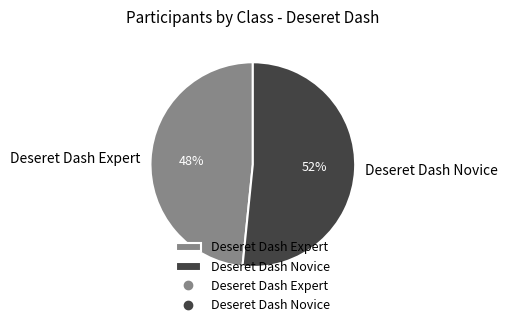

Do Deseret Dash Expert and Deseret Dash Novice together represent more than half of the pie?

Yes